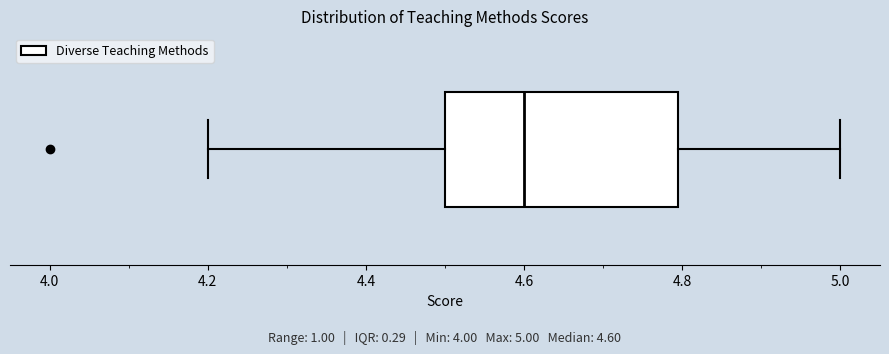

Read this box plot against the x-axis: the position of the median line, the range covered by the box, and the ends of both whiskers. The values are not printed on the chart, so give them approximately, as read against the axis.

median 4.6, box 4.5 to 4.8, whiskers 4.2 to 5.0